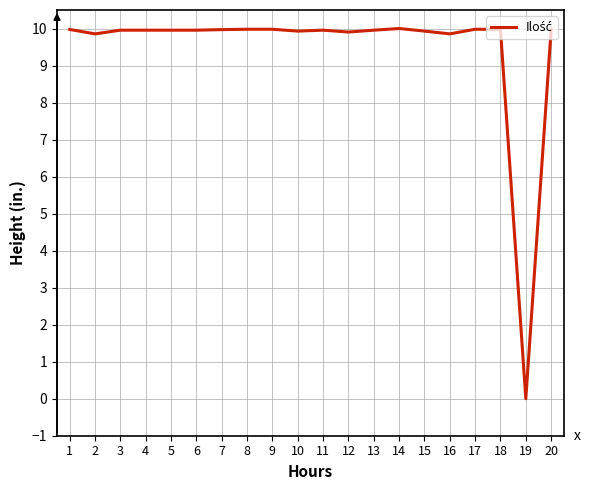

What is the difference between the maximum and minimum values?

10.0